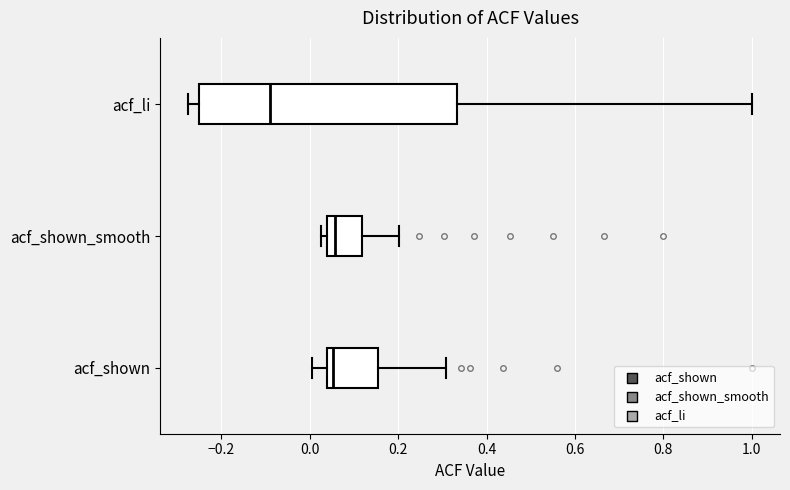

Which box is the widest, from its left edge to its right edge?

acf_li